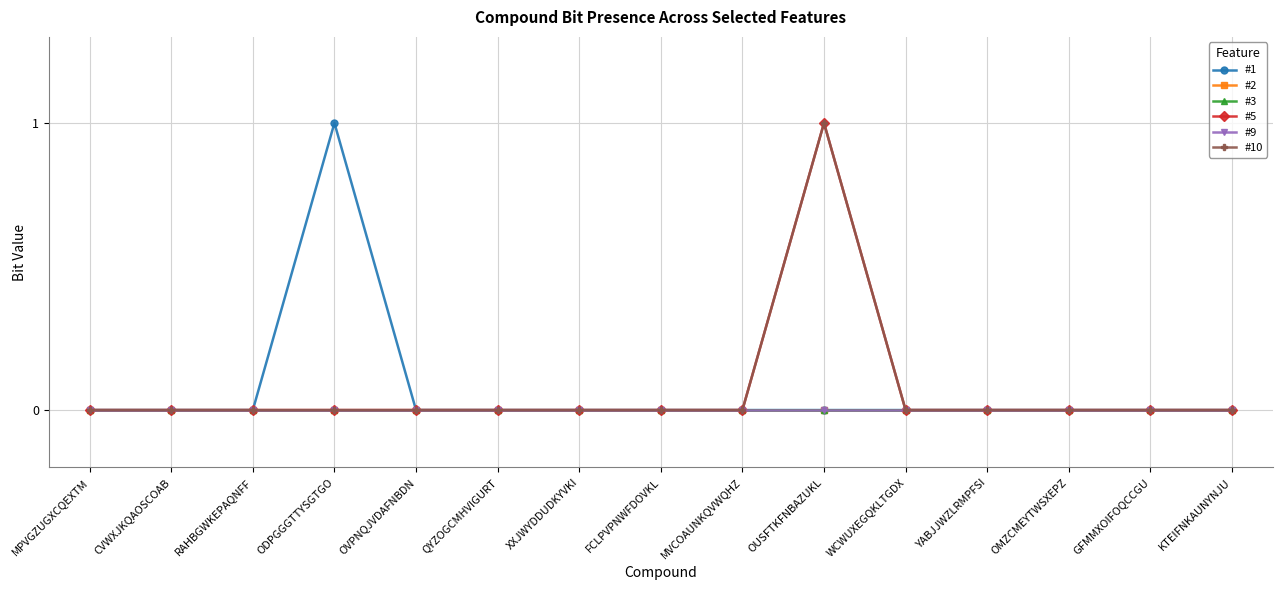

Reading right to left, extract all data points from this chart.

#1: KTEIFNKAUNYNJU=0	GFMMXOIFOQCCGU=0	OMZCMEYTWSXEPZ=0	YABJJWZLRMPFSI=0	WCWUXEGQKLTGDX=0	OUSFTKFNBAZUKL=0	MVCOAUNKQVWQHZ=0	FCLPVPNWFDOVKL=0	XXJWYDDUDKYVKI=0	QYZOGCMHVIGURT=0	OVPNQJVDAFNBDN=0	ODPGGGTTYSGTGO=1	RAHBGWKEPAQNFF=0	CVWXJKQAOSCOAB=0	MPVGZUGXCQEXTM=0
#2: KTEIFNKAUNYNJU=0	GFMMXOIFOQCCGU=0	OMZCMEYTWSXEPZ=0	YABJJWZLRMPFSI=0	WCWUXEGQKLTGDX=0	OUSFTKFNBAZUKL=0	MVCOAUNKQVWQHZ=0	FCLPVPNWFDOVKL=0	XXJWYDDUDKYVKI=0	QYZOGCMHVIGURT=0	OVPNQJVDAFNBDN=0	ODPGGGTTYSGTGO=0	RAHBGWKEPAQNFF=0	CVWXJKQAOSCOAB=0	MPVGZUGXCQEXTM=0
#3: KTEIFNKAUNYNJU=0	GFMMXOIFOQCCGU=0	OMZCMEYTWSXEPZ=0	YABJJWZLRMPFSI=0	WCWUXEGQKLTGDX=0	OUSFTKFNBAZUKL=0	MVCOAUNKQVWQHZ=0	FCLPVPNWFDOVKL=0	XXJWYDDUDKYVKI=0	QYZOGCMHVIGURT=0	OVPNQJVDAFNBDN=0	ODPGGGTTYSGTGO=0	RAHBGWKEPAQNFF=0	CVWXJKQAOSCOAB=0	MPVGZUGXCQEXTM=0
#5: KTEIFNKAUNYNJU=0	GFMMXOIFOQCCGU=0	OMZCMEYTWSXEPZ=0	YABJJWZLRMPFSI=0	WCWUXEGQKLTGDX=0	OUSFTKFNBAZUKL=1	MVCOAUNKQVWQHZ=0	FCLPVPNWFDOVKL=0	XXJWYDDUDKYVKI=0	QYZOGCMHVIGURT=0	OVPNQJVDAFNBDN=0	ODPGGGTTYSGTGO=0	RAHBGWKEPAQNFF=0	CVWXJKQAOSCOAB=0	MPVGZUGXCQEXTM=0
#9: KTEIFNKAUNYNJU=0	GFMMXOIFOQCCGU=0	OMZCMEYTWSXEPZ=0	YABJJWZLRMPFSI=0	WCWUXEGQKLTGDX=0	OUSFTKFNBAZUKL=0	MVCOAUNKQVWQHZ=0	FCLPVPNWFDOVKL=0	XXJWYDDUDKYVKI=0	QYZOGCMHVIGURT=0	OVPNQJVDAFNBDN=0	ODPGGGTTYSGTGO=0	RAHBGWKEPAQNFF=0	CVWXJKQAOSCOAB=0	MPVGZUGXCQEXTM=0
#10: KTEIFNKAUNYNJU=0	GFMMXOIFOQCCGU=0	OMZCMEYTWSXEPZ=0	YABJJWZLRMPFSI=0	WCWUXEGQKLTGDX=0	OUSFTKFNBAZUKL=1	MVCOAUNKQVWQHZ=0	FCLPVPNWFDOVKL=0	XXJWYDDUDKYVKI=0	QYZOGCMHVIGURT=0	OVPNQJVDAFNBDN=0	ODPGGGTTYSGTGO=0	RAHBGWKEPAQNFF=0	CVWXJKQAOSCOAB=0	MPVGZUGXCQEXTM=0